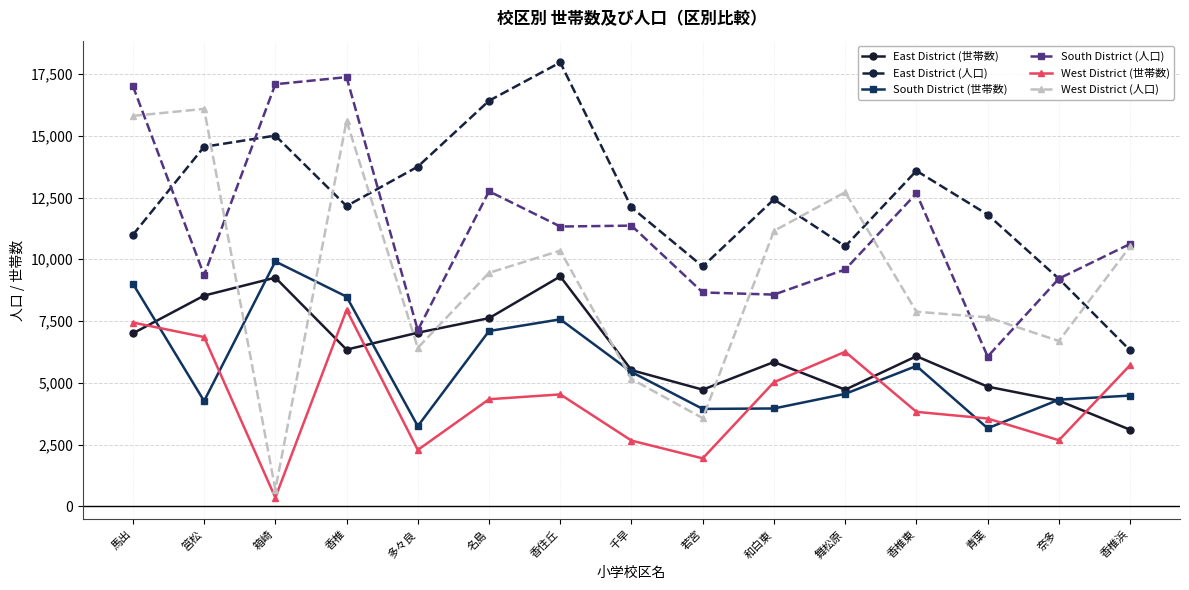

True or false: West District (人口) has a value of 16088 at 筥松.

True